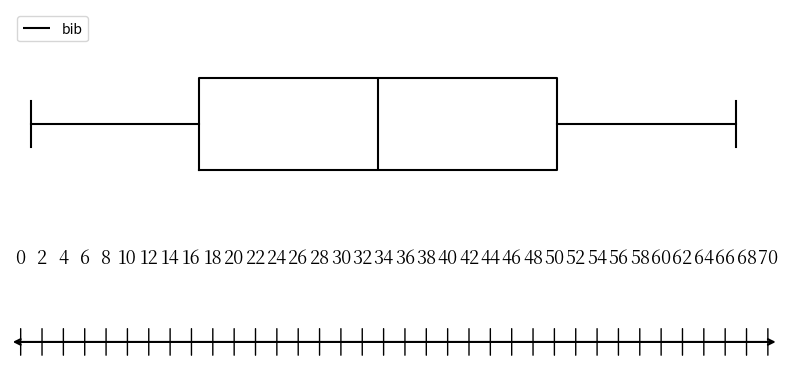

Read this box plot against the x-axis: the position of the median line, the range covered by the box, and the ends of both whiskers. The values are not printed on the chart, so give them approximately, as read against the axis.

median 33.6, box 16.8 to 50.2, whiskers 1.0 to 67.0